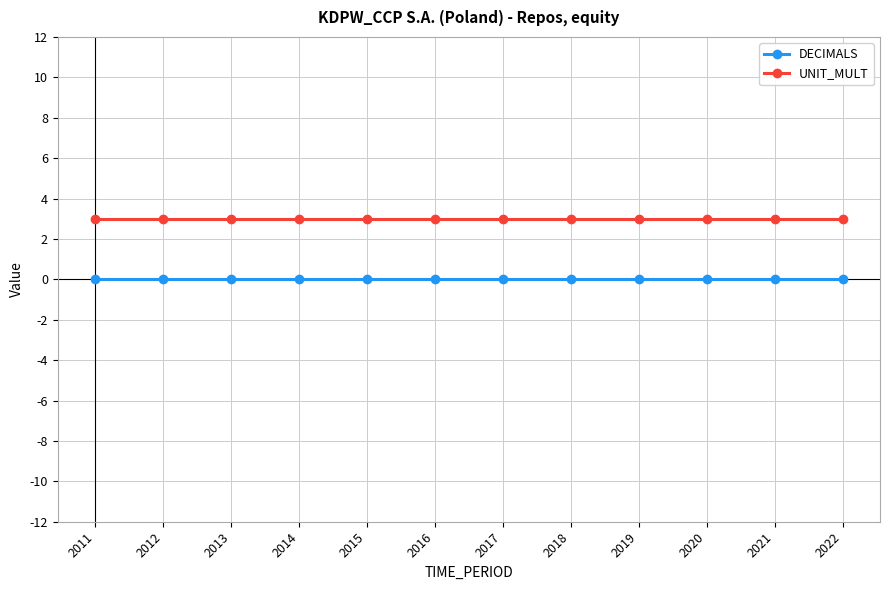

What is the value of the UNIT_MULT point at the 7th from the left?

3